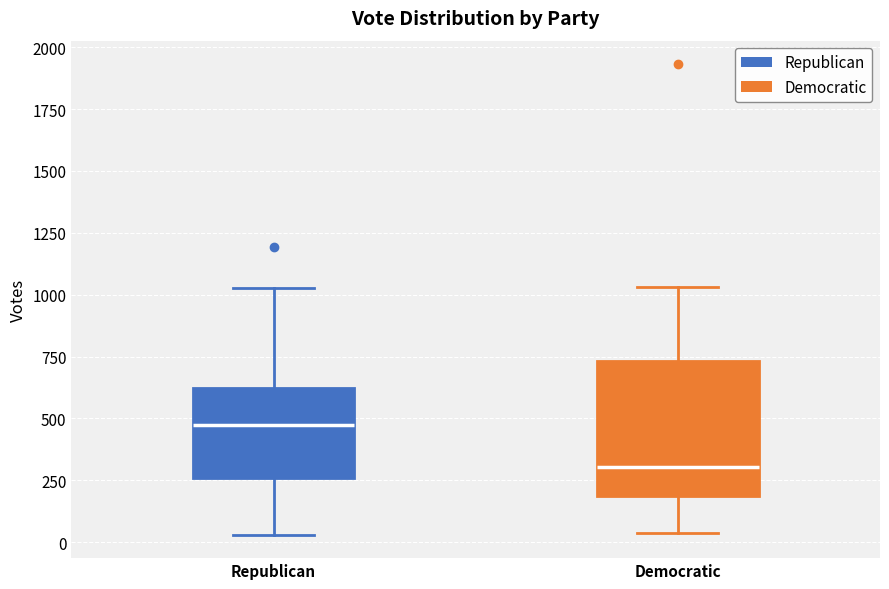

Comparing the boxes themselves (not the whiskers), which one is the tallest?

Democratic